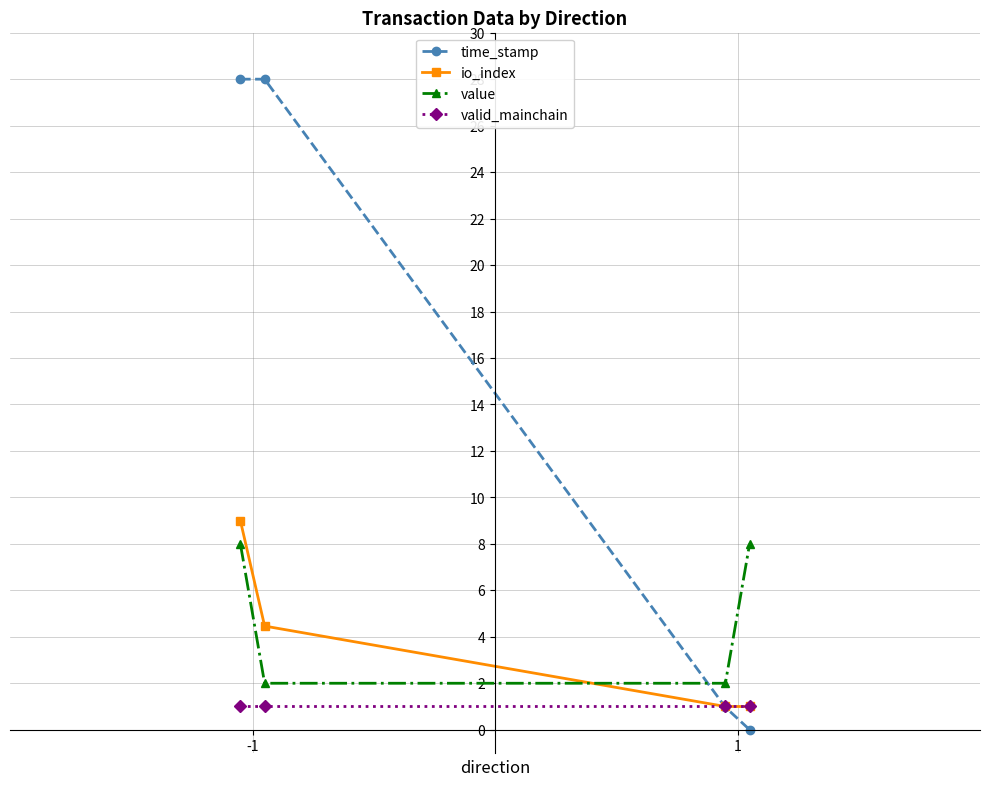

Which series has the largest total across all categories?

time_stamp